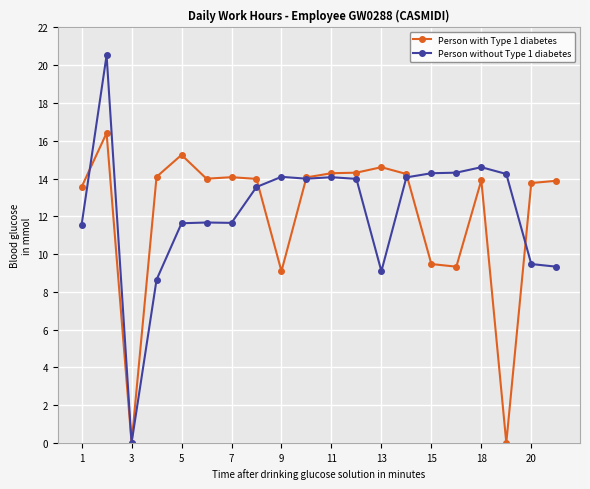

Which series ends up on top after the final intersection of Person with Type 1 diabetes and Person without Type 1 diabetes?

Person with Type 1 diabetes